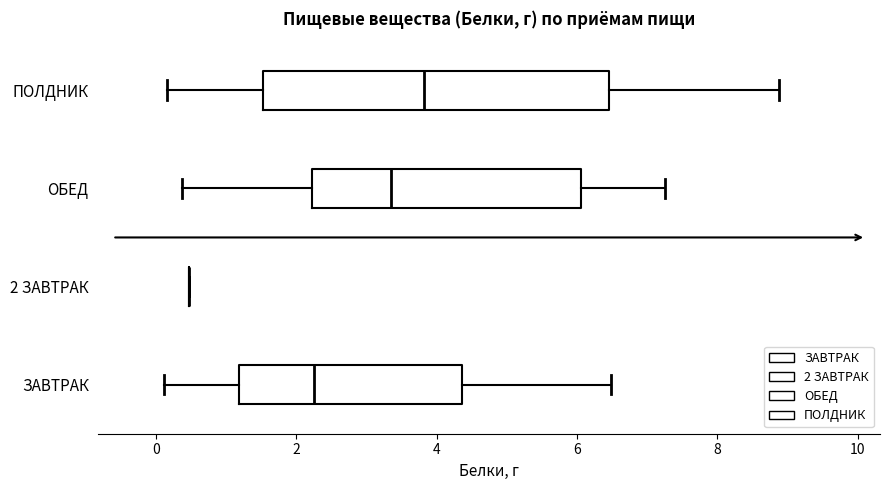

Which box is the widest, from its left edge to its right edge?

ПОЛДНИК